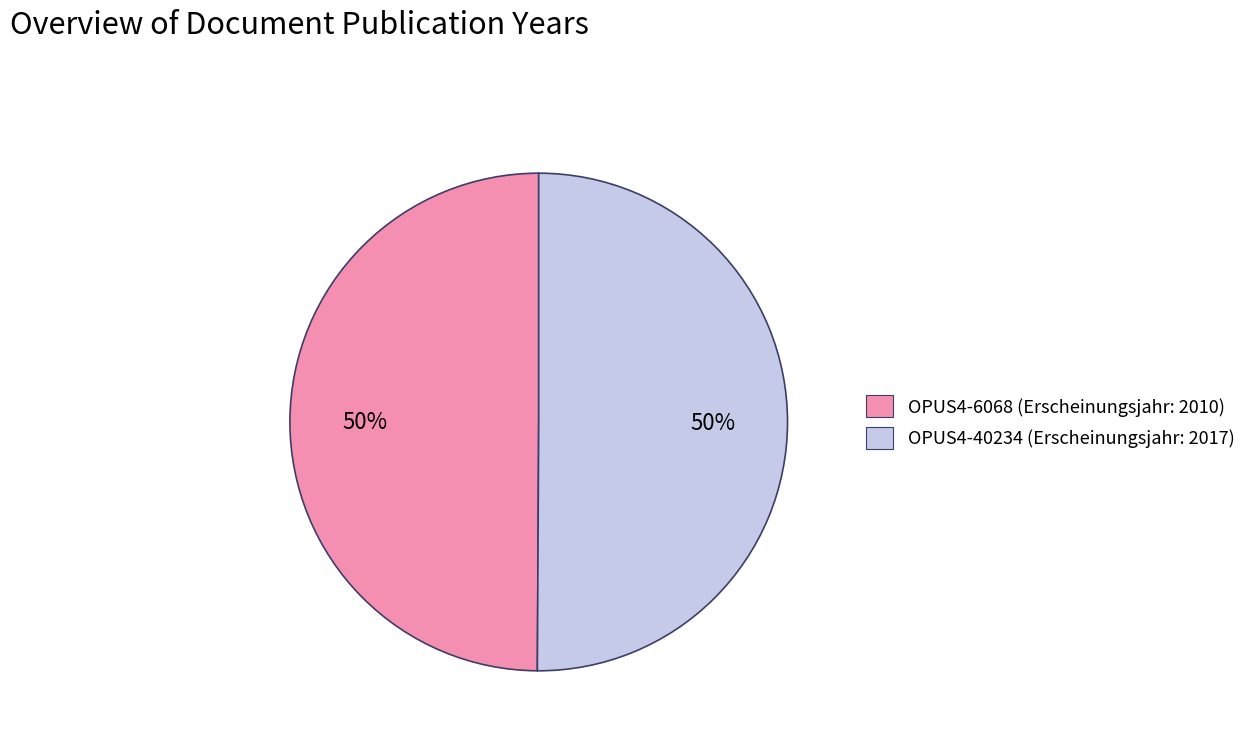

True or false: OPUS4-6068 accounts for 62% of the total.

False